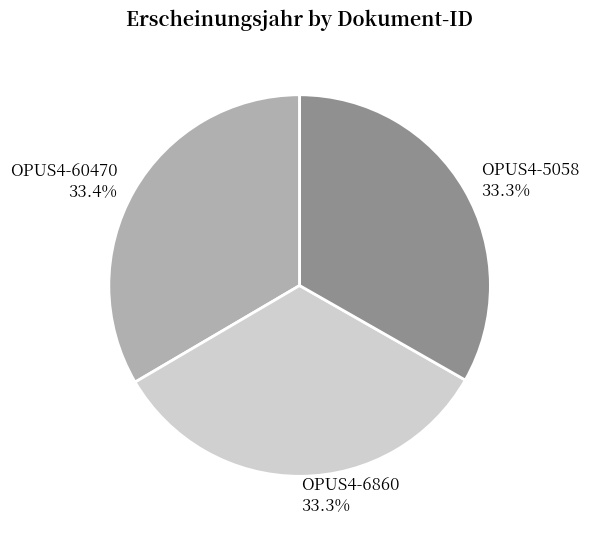

What is the total percentage of OPUS4-6860 and OPUS4-5058?

66.6%